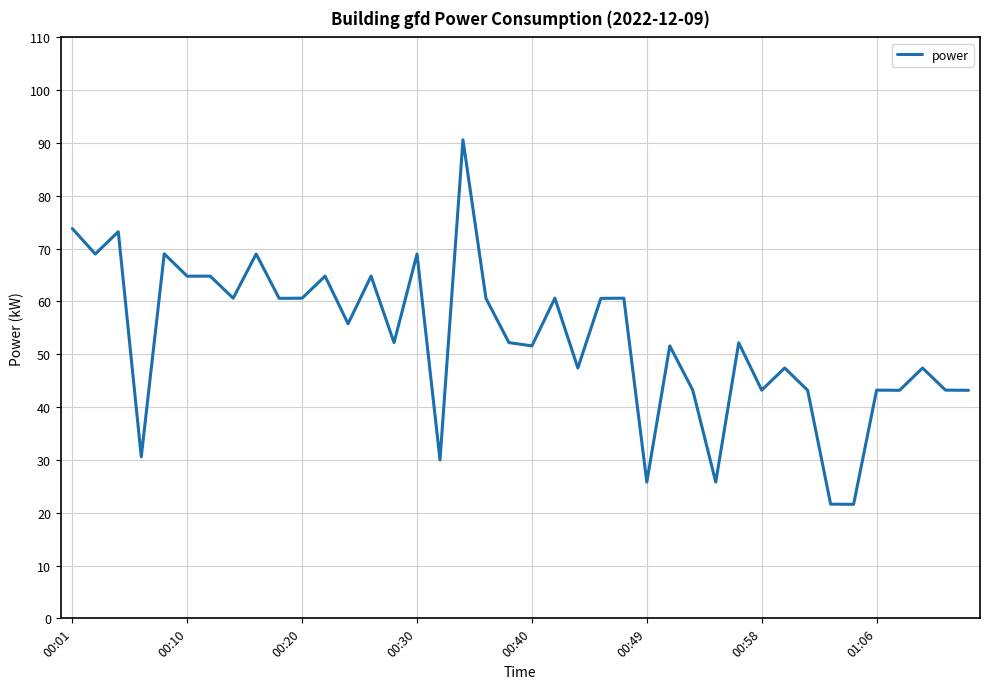

What is the maximum value shown in the chart?

90.6